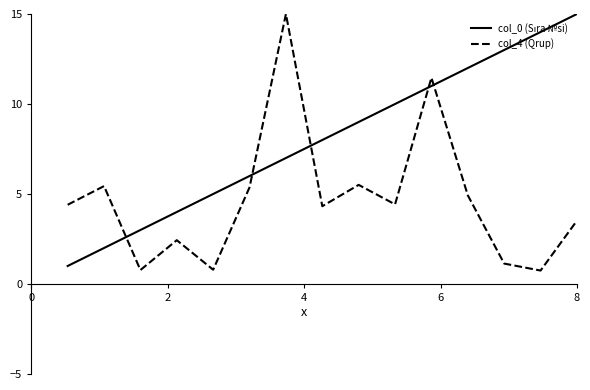

What is the minimum value for col_4 (Qrup)?

0.7